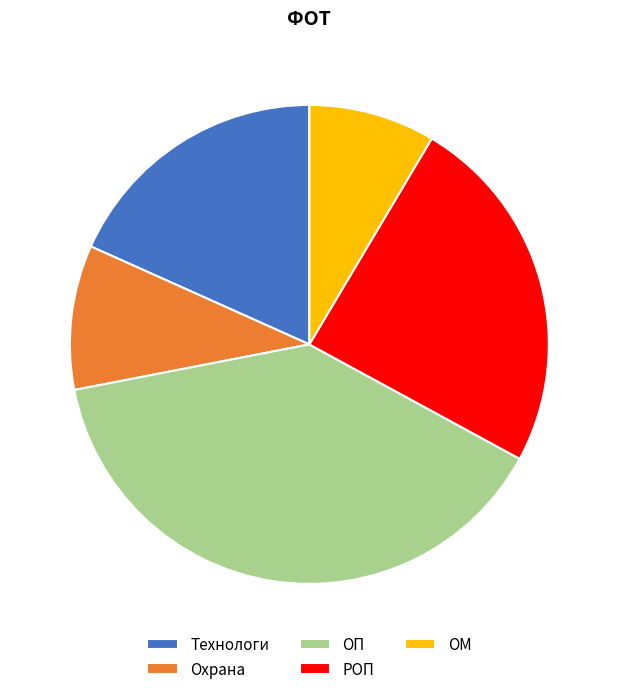

Does РОП represent more than half of the total?

No